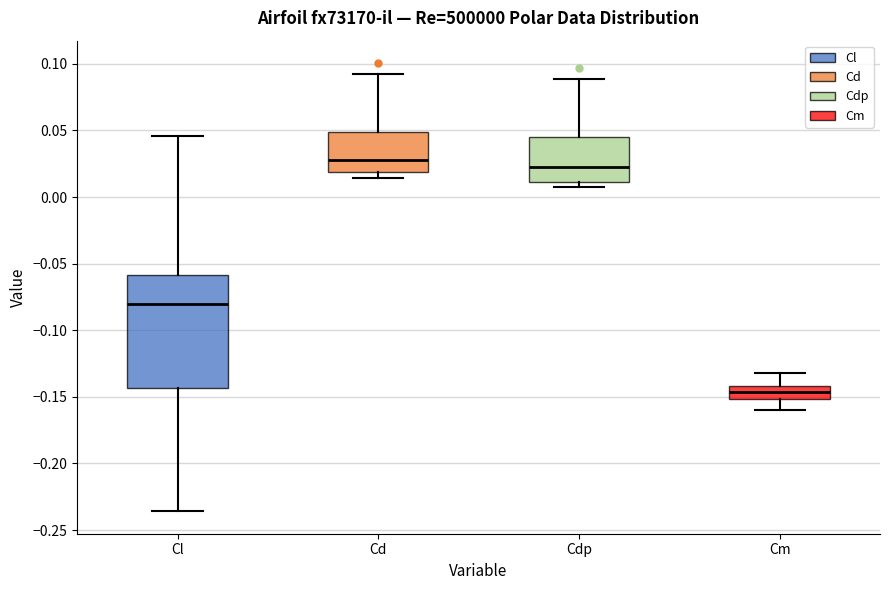

Reading left to right, transcribe this box plot: for each box, give where its median line is, the range the box spans, and where its two whiskers end, as read against the y-axis. The values are not printed on the chart, so give them approximately, as read against the axis.

Cl: median -0.080, box -0.145 to -0.060, whiskers -0.235 to 0.045
Cd: median 0.030, box 0.020 to 0.050, whiskers 0.015 to 0.095
Cdp: median 0.025, box 0.010 to 0.045, whiskers 0.010 (just below the box's lower edge) to 0.090
Cm: median -0.145, box -0.150 to -0.140, whiskers -0.160 to -0.130